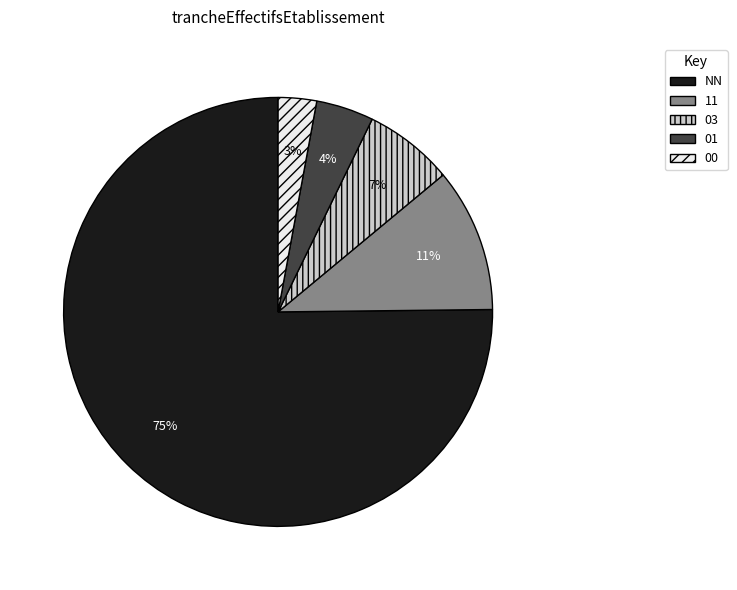

What is the ratio of the value at 03 to the value at NN?

0.1